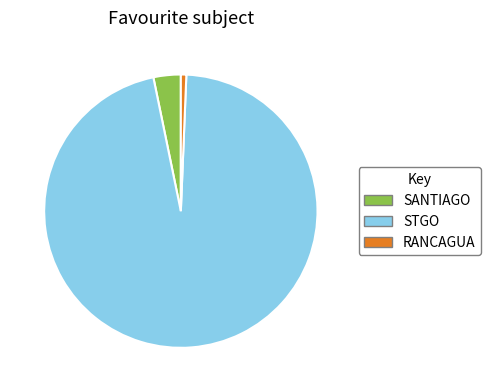

True or false: RANCAGUA accounts for 1% of the total.

True